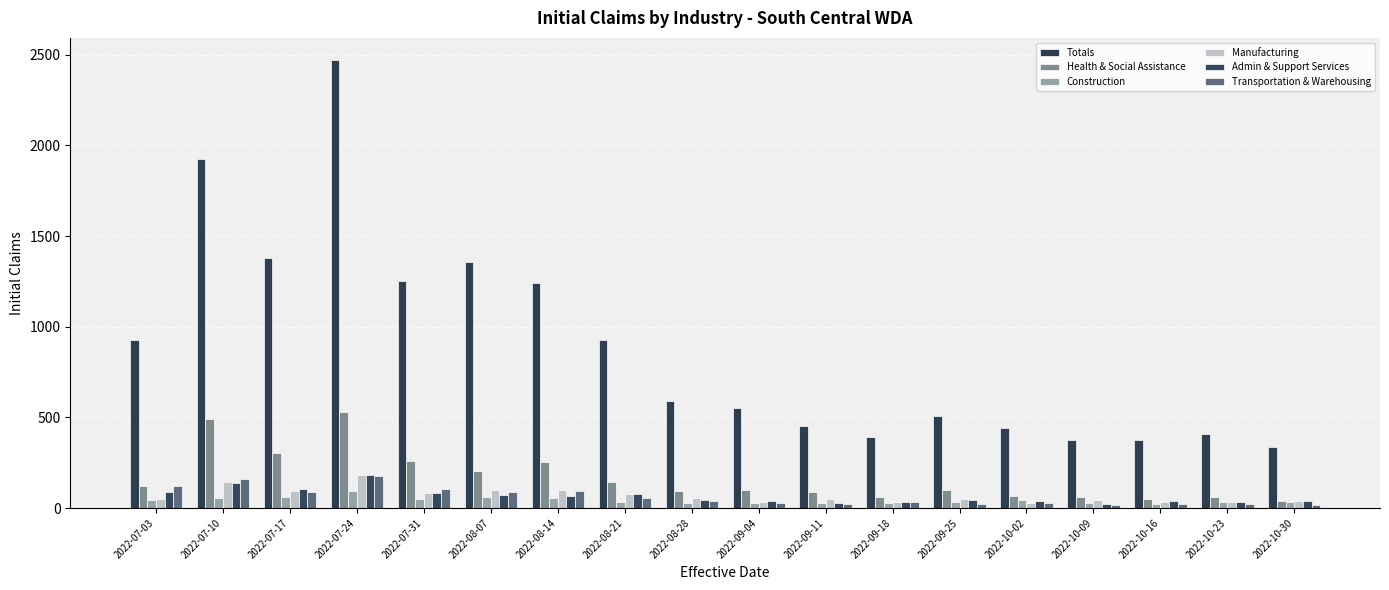

How many data points does each series have?

18